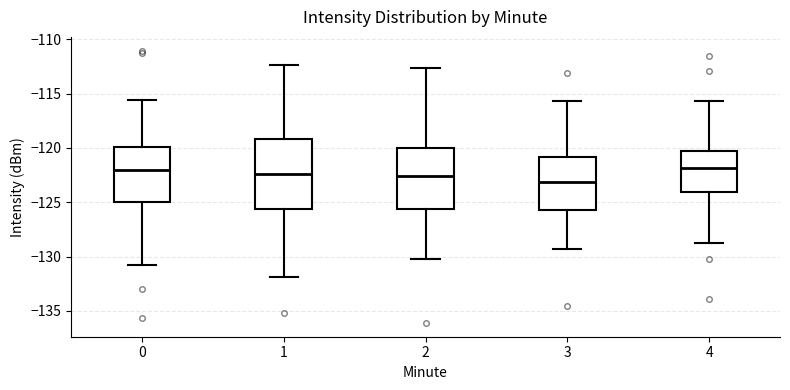

Which box is the tallest, from its lower edge to its upper edge?

1